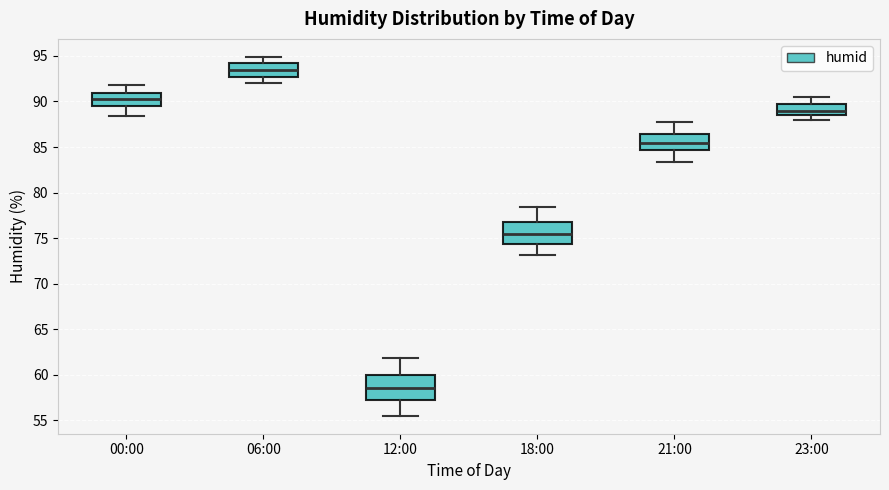

Where does the median line of the box for 06:00 sit on the y-axis? The values are not printed on the chart, so give them approximately, as read against the axis.

93.5